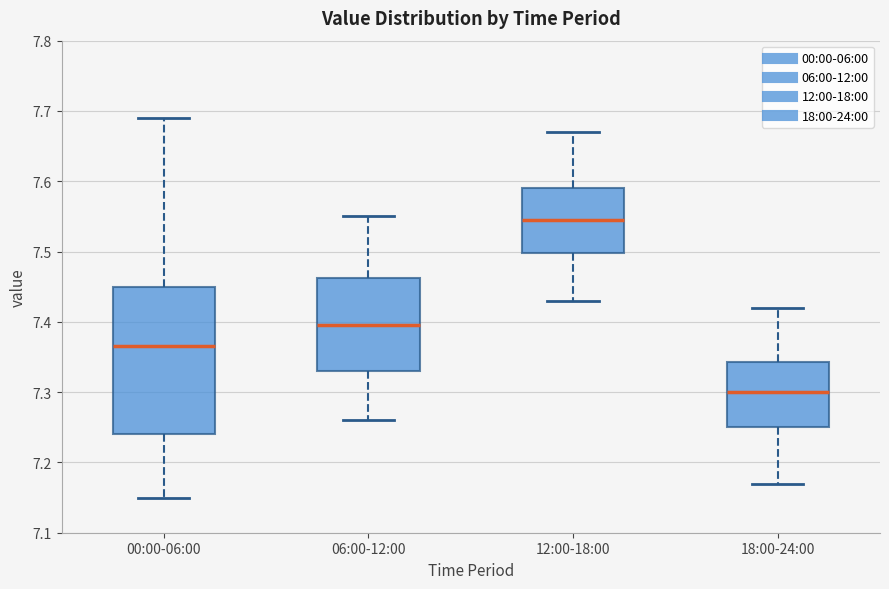

Where does the lower whisker of the box for 06:00-12:00 end on the y-axis? The values are not printed on the chart, so give them approximately, as read against the axis.

7.26